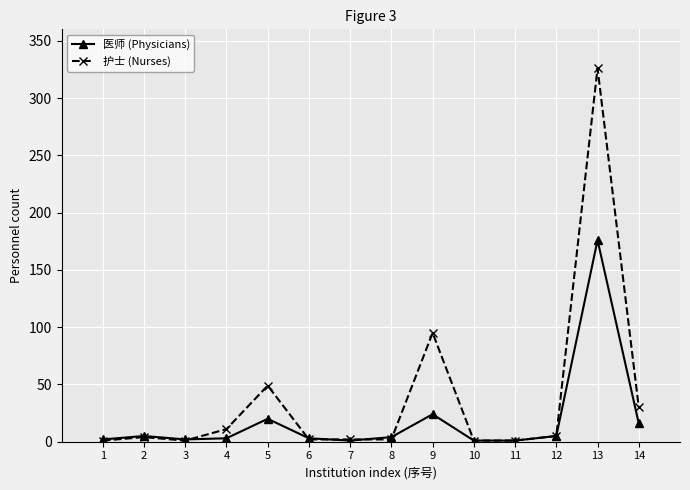

What is the difference between the maximum and minimum values in the 医师 (Physicians) series?

175